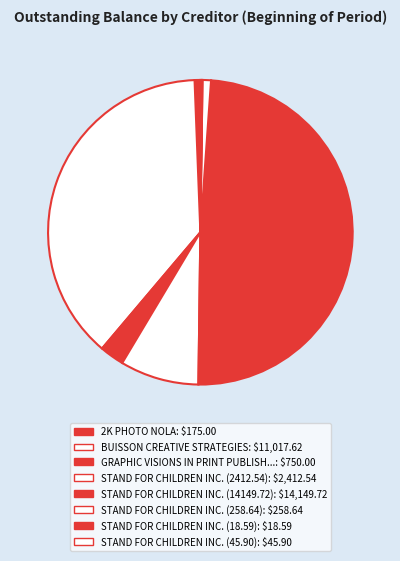

How many segments does this pie chart have?

8